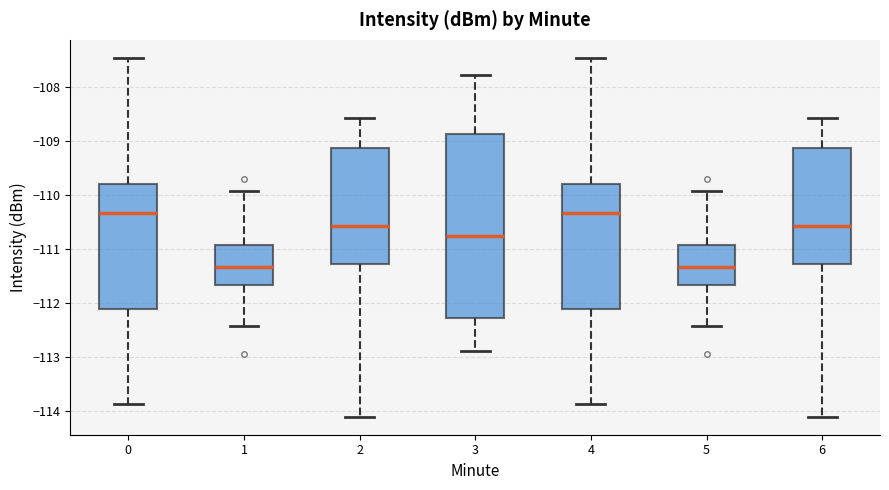

Reading left to right, transcribe this box plot: for each box, give where its median line is, the range the box spans, and where its two whiskers end, as read against the y-axis. The values are not printed on the chart, so give them approximately, as read against the axis.

0: median -110.3, box -112.1 to -109.8, whiskers -113.9 to -107.5
1: median -111.3, box -111.7 to -110.9, whiskers -112.4 to -109.9
2: median -110.6, box -111.3 to -109.1, whiskers -114.1 to -108.6
3: median -110.8, box -112.3 to -108.9, whiskers -112.9 to -107.8
4: median -110.3, box -112.1 to -109.8, whiskers -113.9 to -107.5
5: median -111.3, box -111.7 to -110.9, whiskers -112.4 to -109.9
6: median -110.6, box -111.3 to -109.1, whiskers -114.1 to -108.6